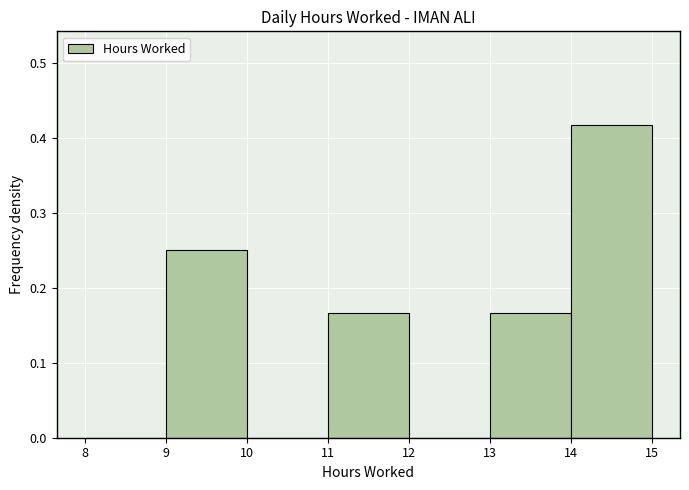

Reading left to right, transcribe this chart: for each bar, give the range it covers on the x-axis and its height. The values are not printed on the chart, so give them approximately, as read against the axis.

8 to 9: 0
9 to 10: 0.25
10 to 11: 0
11 to 12: 0.17
12 to 13: 0
13 to 14: 0.17
14 to 15: 0.42